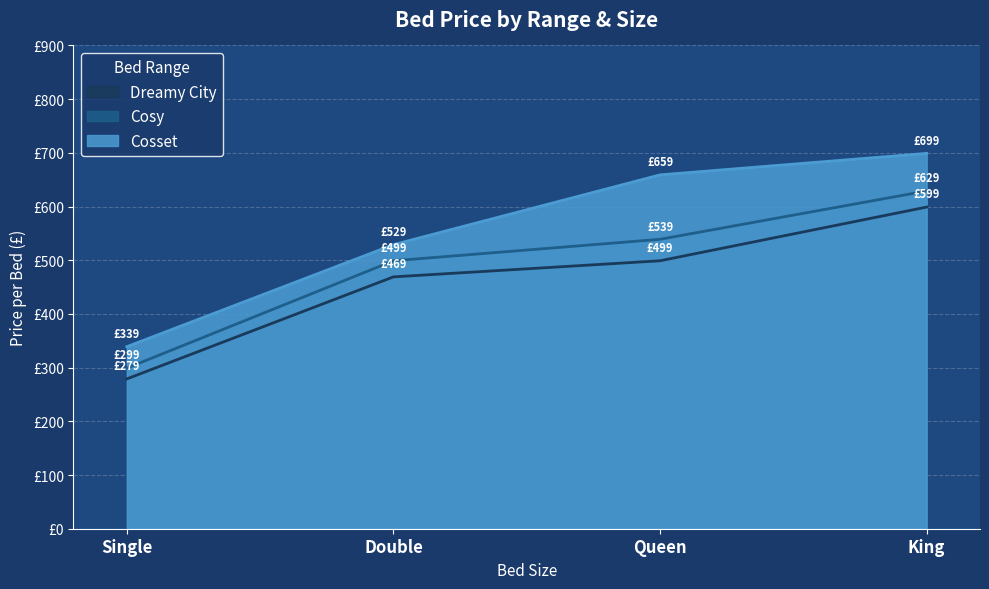

Reading left to right, transcribe all the data shown in this chart.

Dreamy City: 279	469	499	599
Cosy: 299	499	539	629
Cosset: 339	529	659	699